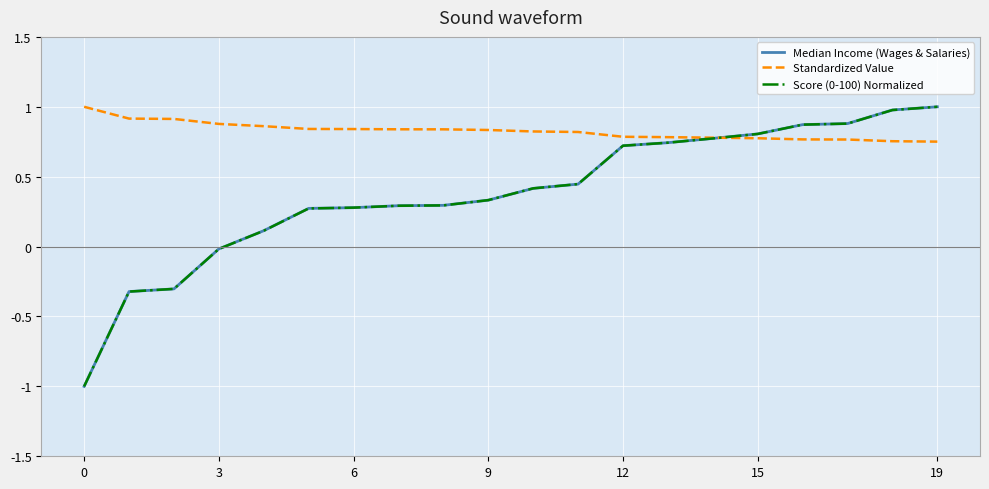

Which series has the largest total across all categories?

Standardized Value